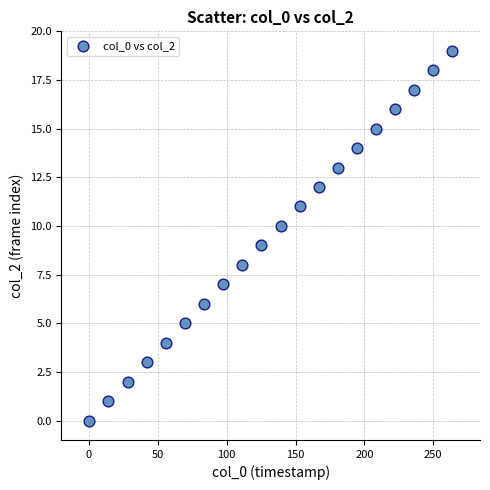

What is the range of Y values (max minus min)?

19